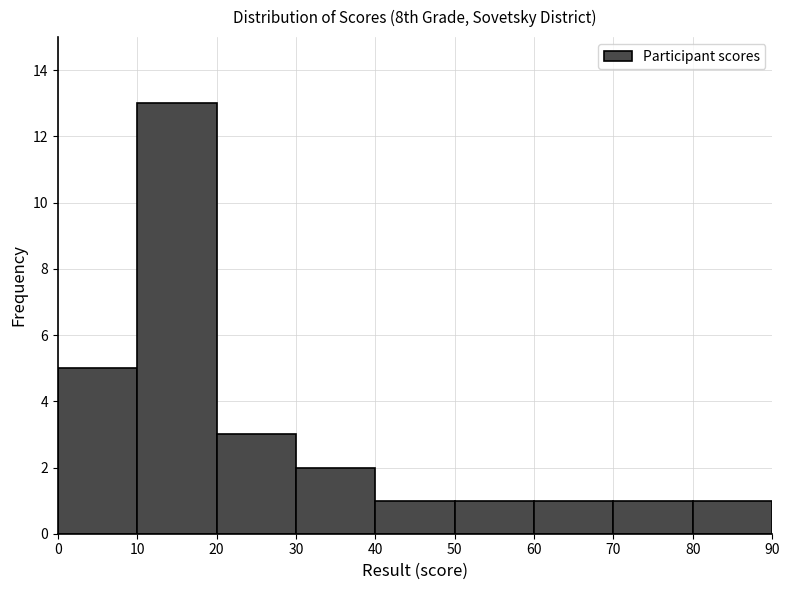

Reading left to right, list every bar in this chart as the range it spans on the x-axis followed by its height. The values are not printed on the chart, so give them approximately, as read against the axis.

0 to 10: 5
10 to 20: 13
20 to 30: 3
30 to 40: 2
40 to 50: 1
50 to 60: 1
60 to 70: 1
70 to 80: 1
80 to 90: 1